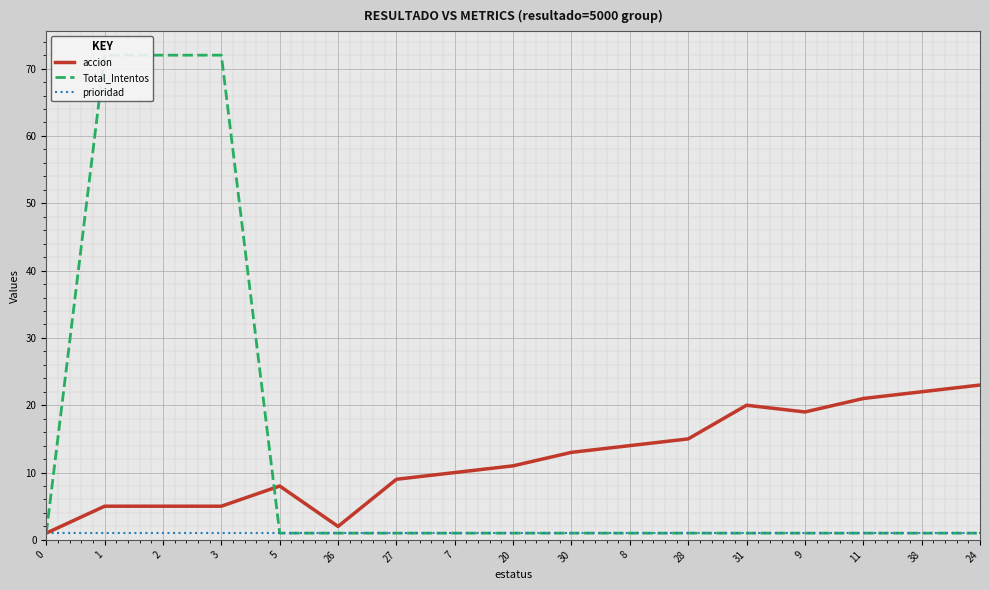

At which category is the sum across all series the highest?

1